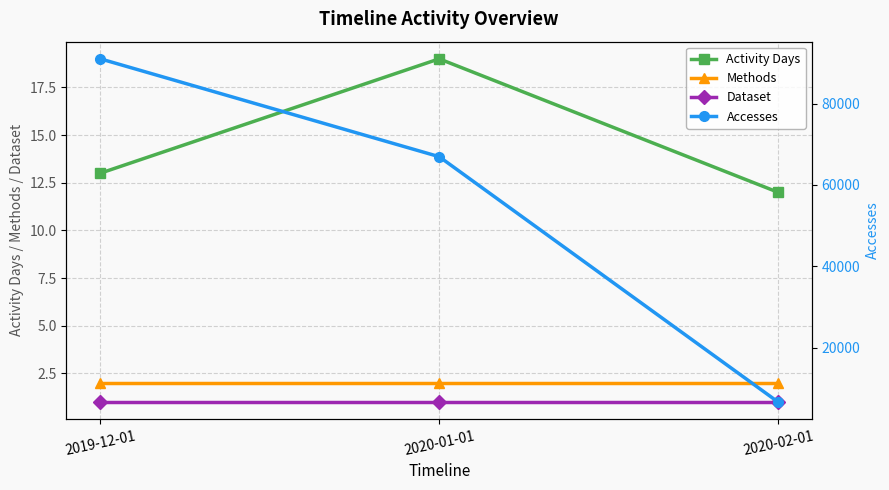

Count the number of categories in the chart.

3